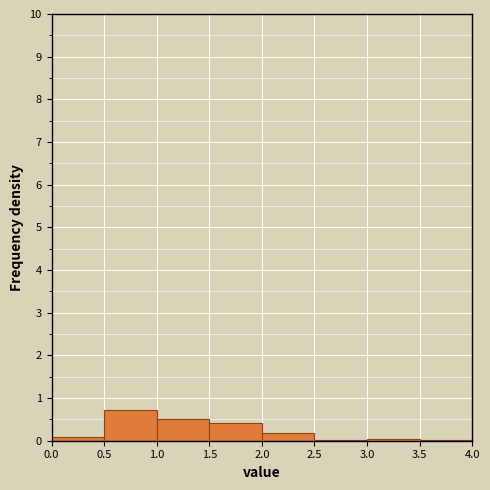

How tall is the bar that spans 0.5 to 1.0 on the x-axis? The values are not printed on the chart, so give them approximately, as read against the axis.

0.7